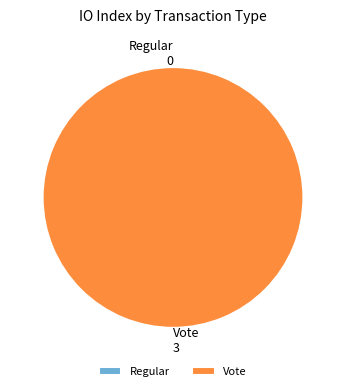

Combined, what portion of the pie is tx_hash_0 and tx_hash_1?

100.0%